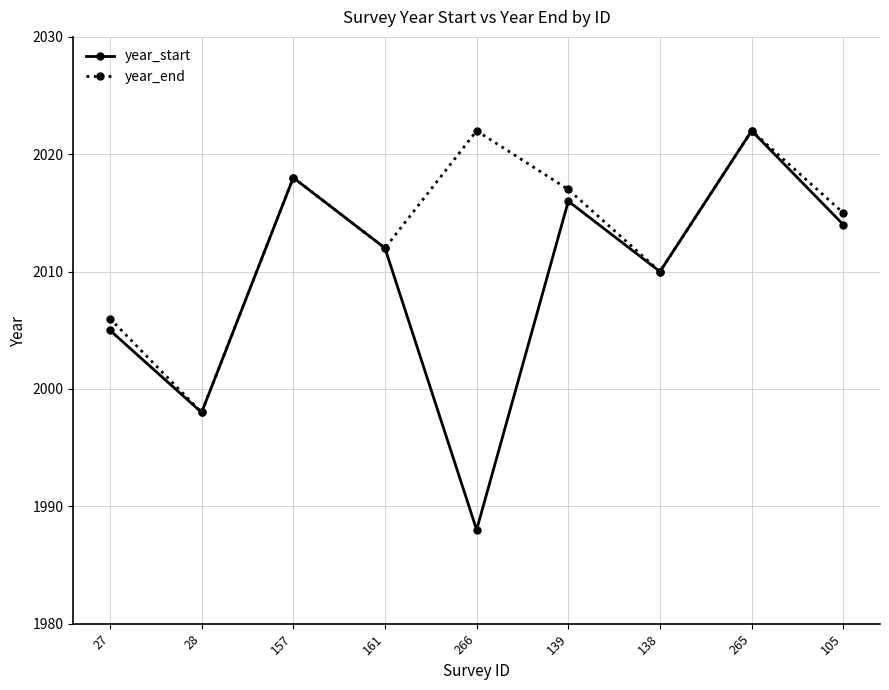

Does the chart have visible grid lines?

Yes